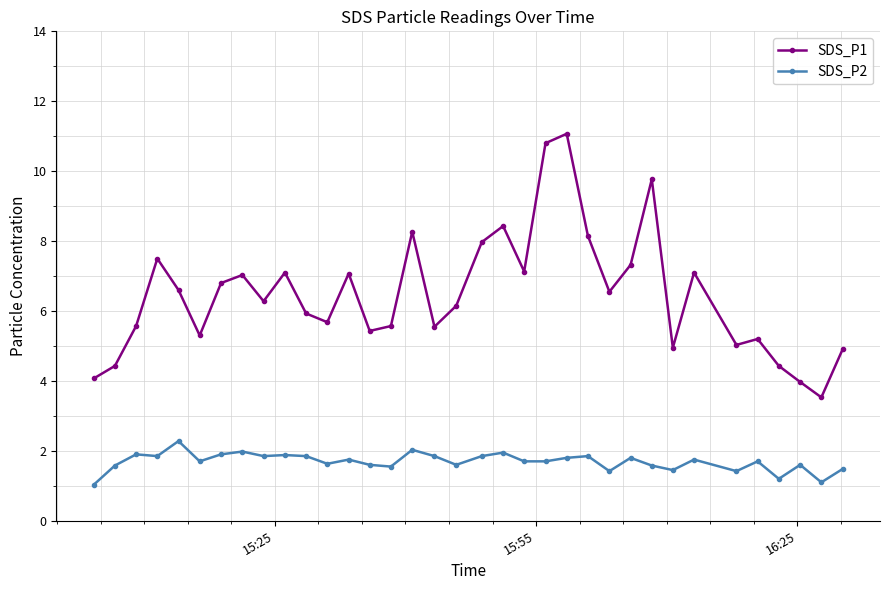

List the series in order of their overall mean, highest first.

SDS_P1, SDS_P2